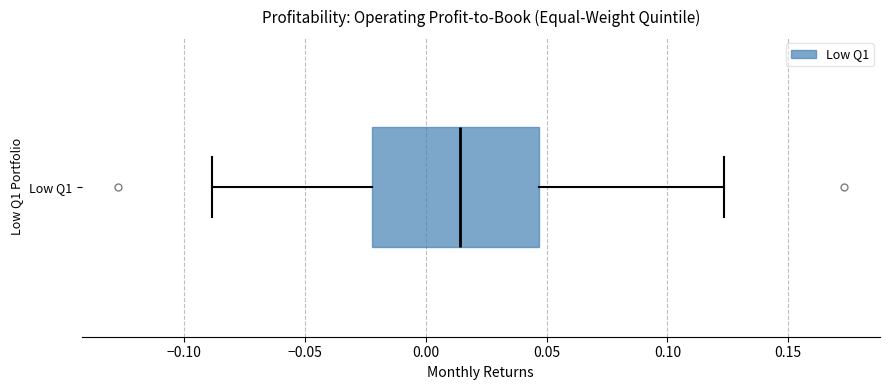

Transcribe this box plot: give where the median line is, the range the box spans, and where the two whiskers end, as read against the x-axis. The values are not printed on the chart, so give them approximately, as read against the axis.

median 0.015, box -0.020 to 0.045, whiskers -0.090 to 0.125